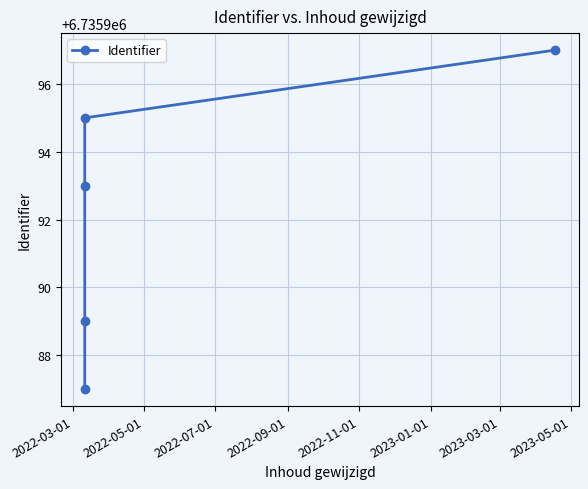

What position from the left is 2022-09-01?

4